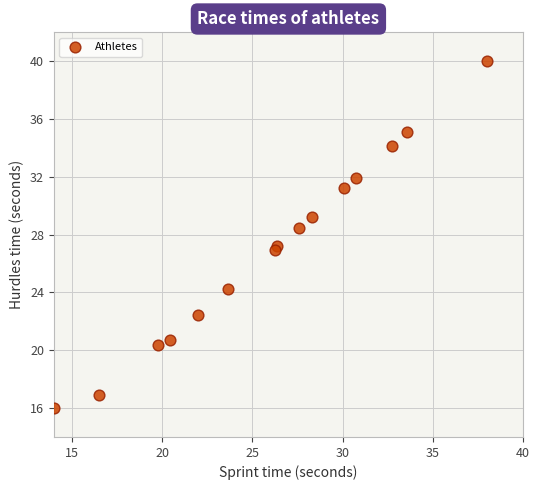

What Y value in the scatter plot is closest to 28?

28.4